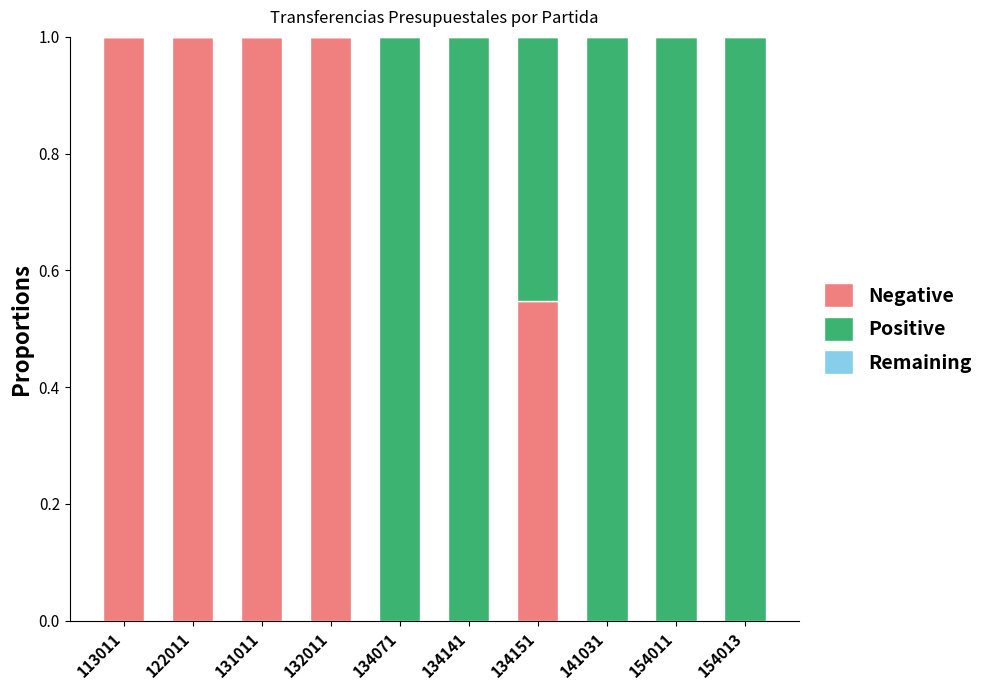

What is the total value across all series at 134151?

1.0